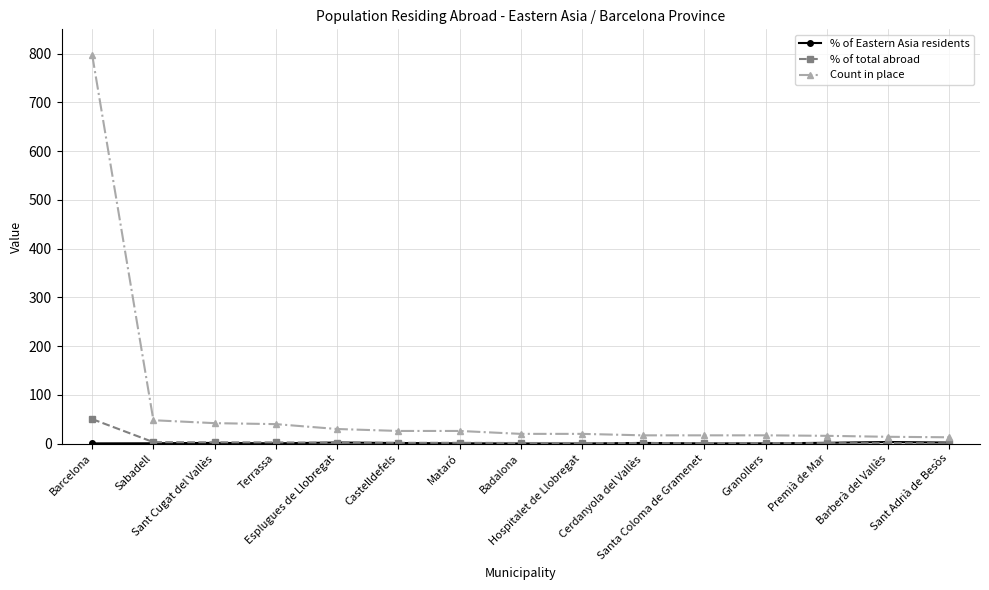

Which series has the largest total across all categories?

Count in place